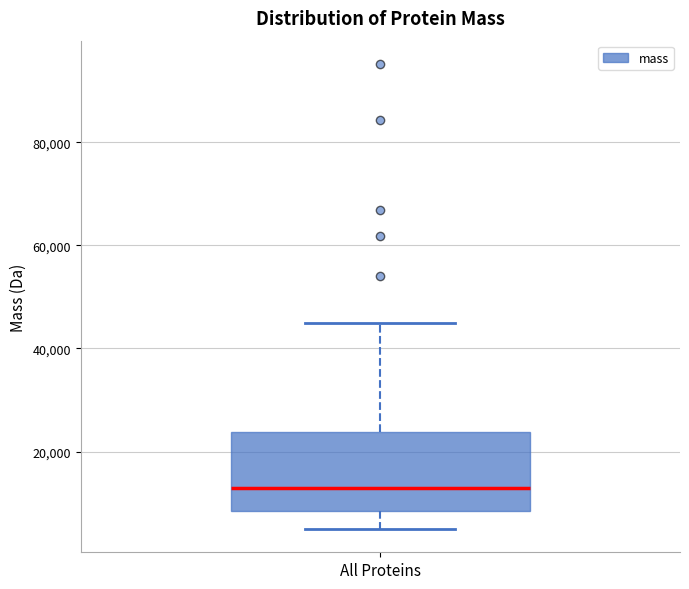

Read this box plot against the y-axis: the position of the median line, the range covered by the box, and the ends of both whiskers. The values are not printed on the chart, so give them approximately, as read against the axis.

median 12000, box 8000 to 24000, whiskers 4000 to 44000